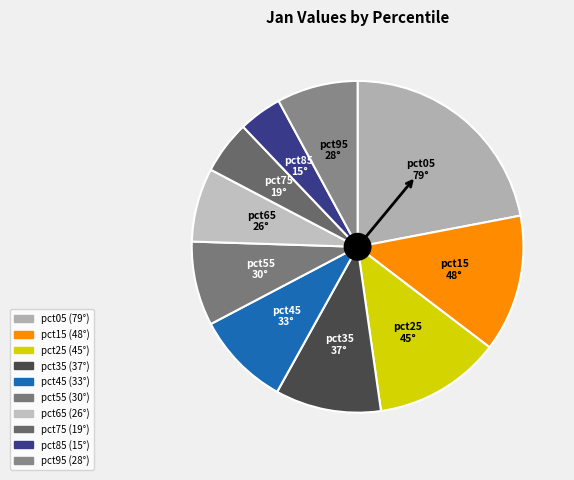

What is the ratio of the value at pct25 to the value at pct45?

1.3